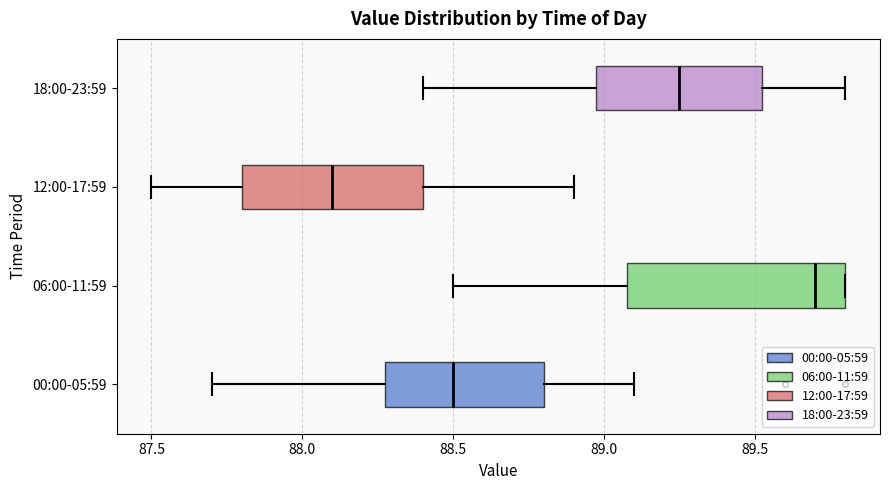

Comparing the boxes themselves (not the whiskers), which one is the widest?

06:00-11:59